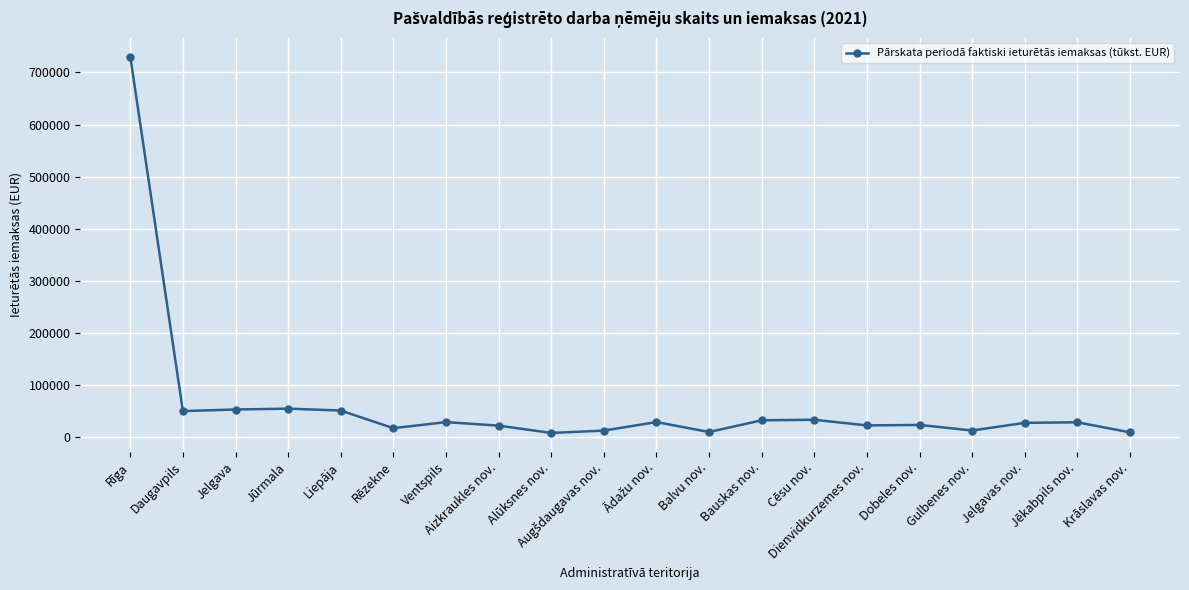

Is it true that the value at Rīga is 1257320.3?

False